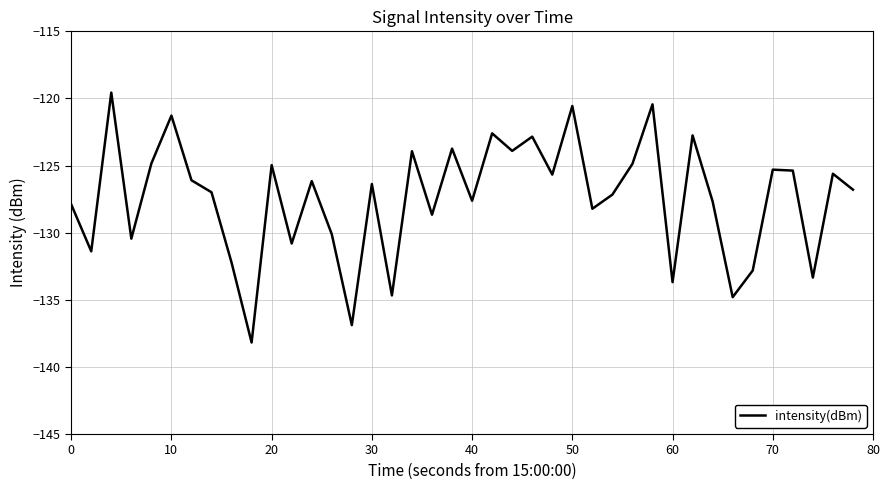

True or false: there are more than 0 points higher than both neighbors.

True